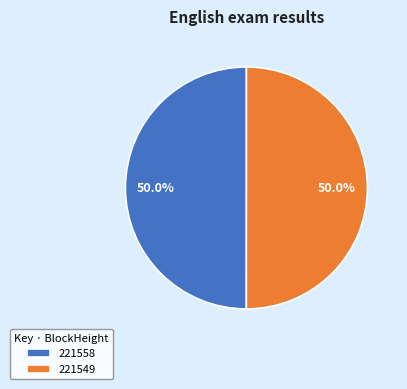

What portion of the pie excludes 221558?

50.0%